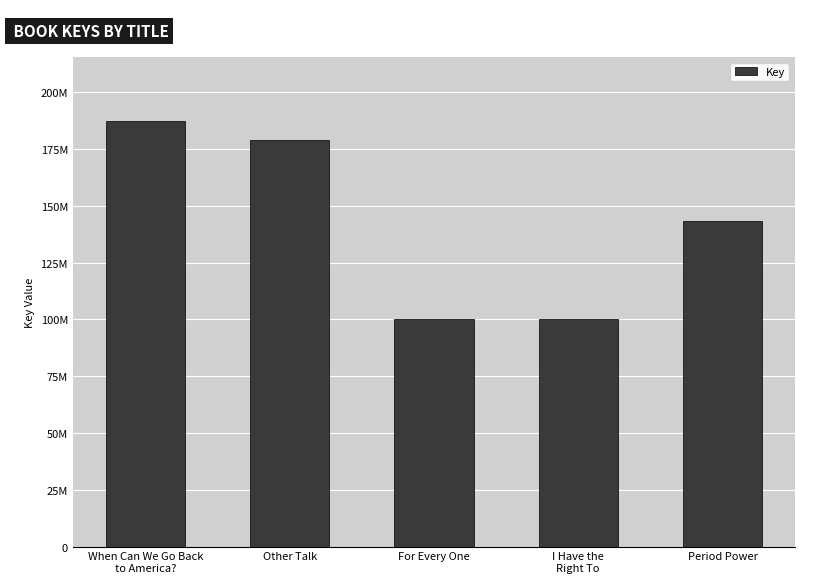

At which label does the data first exceed 143262490?

When Can We Go Back
to America?